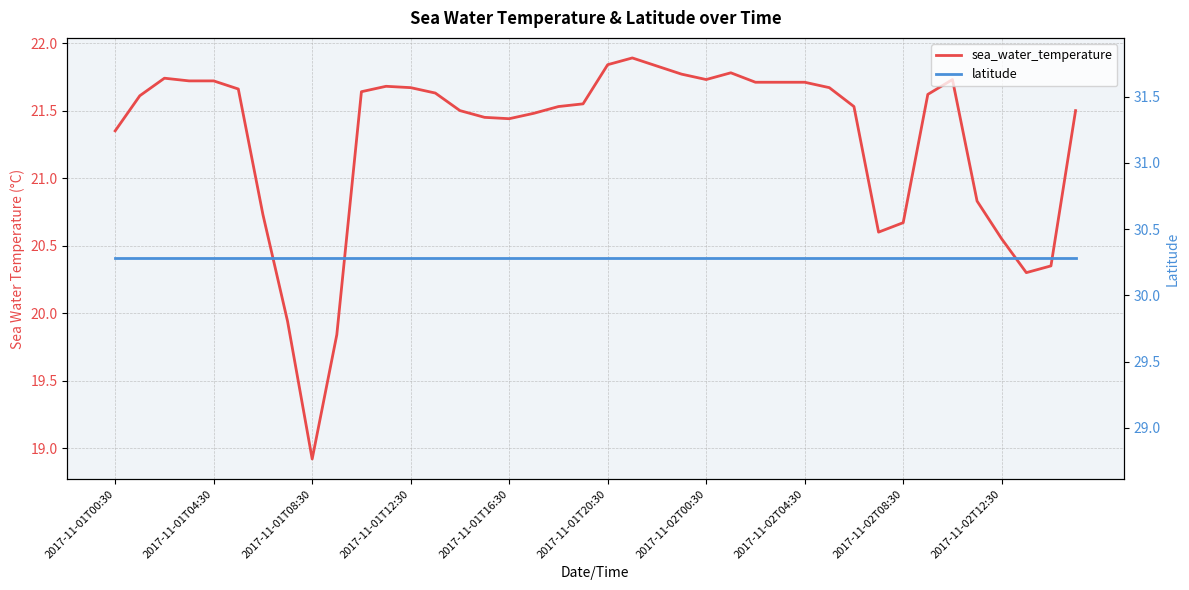

Rank the series at 2017-11-02T00:30 from highest to lowest value.

latitude, sea_water_temperature